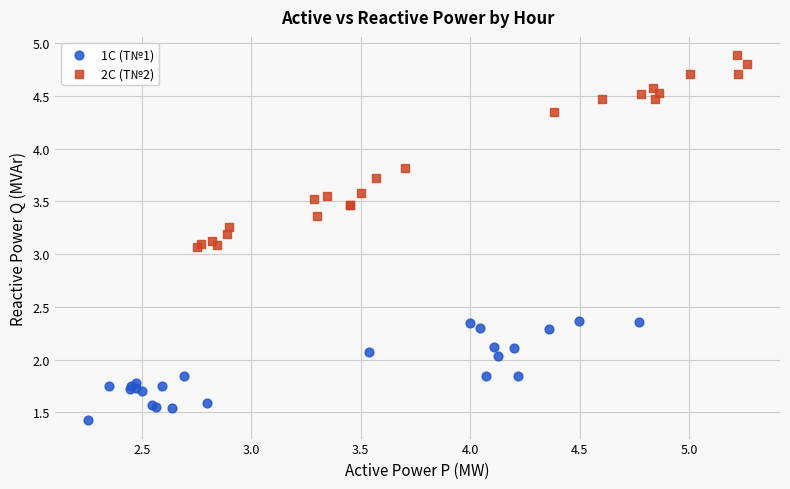

Which series has the widest spread of Y values?

2С (Т№2)